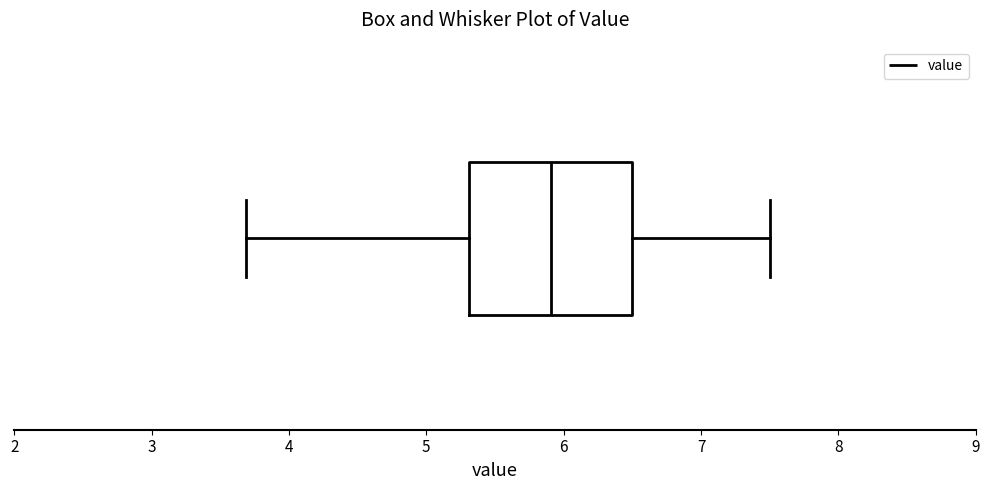

Where does the median line of the box sit on the x-axis? The values are not printed on the chart, so give them approximately, as read against the axis.

5.9